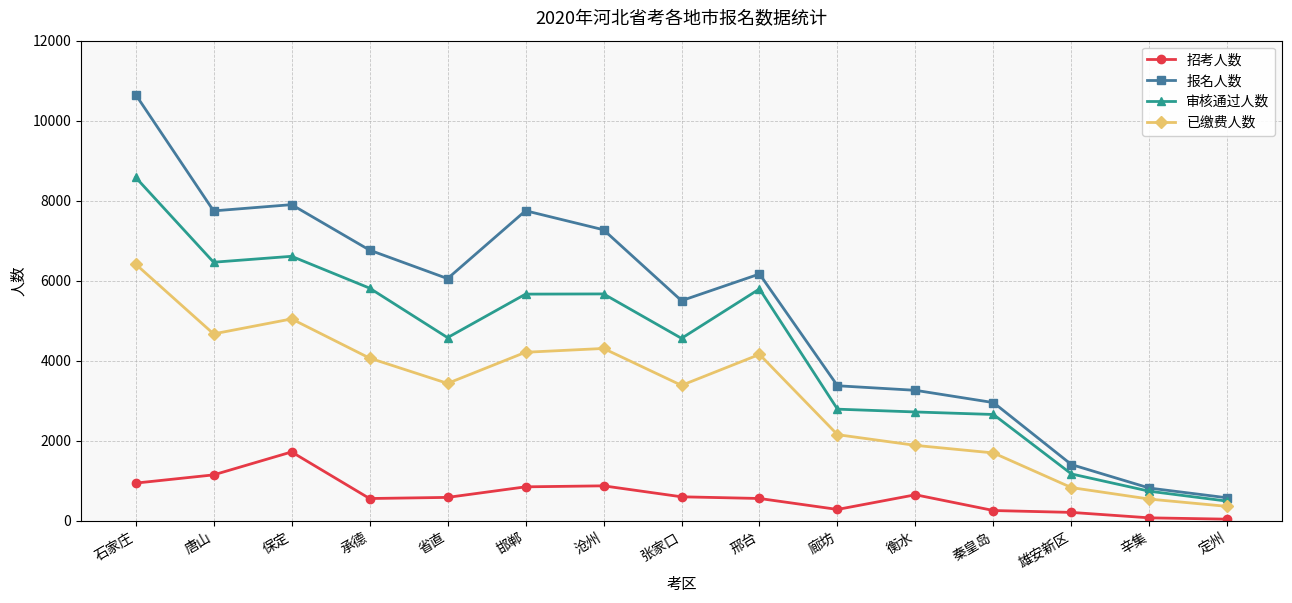

What is the value of the 审核通过人数 point at the 8th from the left?

4561